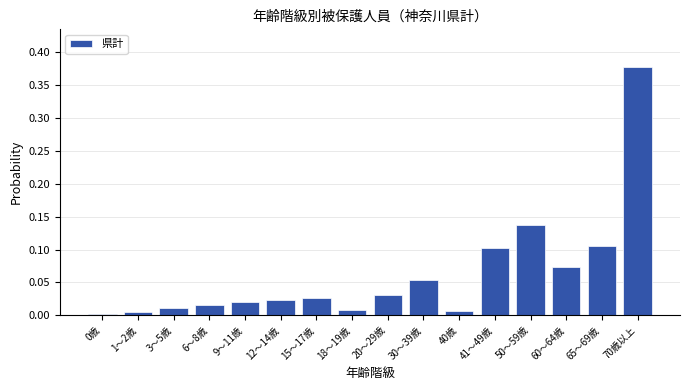

Which label corresponds to the largest value in the chart?

70歳以上